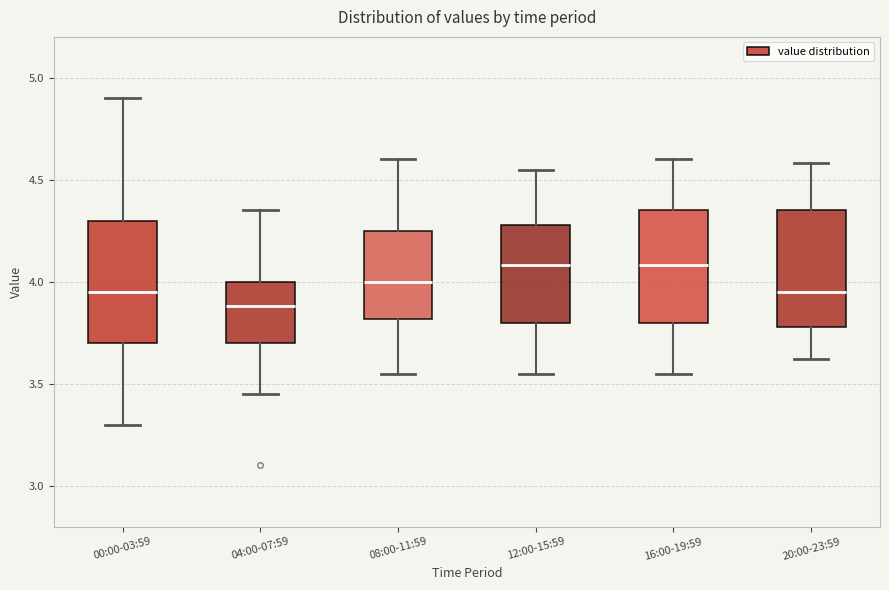

Reading left to right, transcribe this box plot: for each box, give where its median line is, the range the box spans, and where its two whiskers end, as read against the y-axis. The values are not printed on the chart, so give them approximately, as read against the axis.

00:00-03:59: median 3.95, box 3.70 to 4.30, whiskers 3.30 to 4.90
04:00-07:59: median 3.90, box 3.70 to 4.00, whiskers 3.45 to 4.35
08:00-11:59: median 4.00, box 3.80 to 4.25, whiskers 3.55 to 4.60
12:00-15:59: median 4.10, box 3.80 to 4.30, whiskers 3.55 to 4.55
16:00-19:59: median 4.10, box 3.80 to 4.35, whiskers 3.55 to 4.60
20:00-23:59: median 3.95, box 3.80 to 4.35, whiskers 3.60 to 4.60